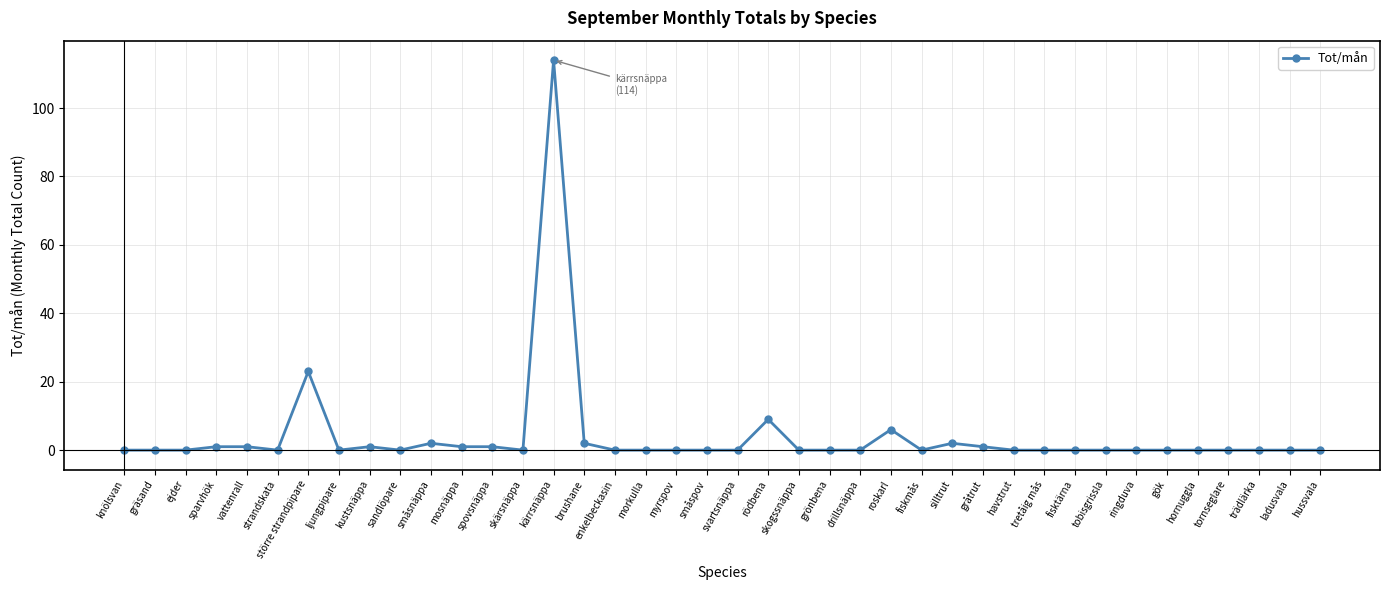

What is the average value?

4